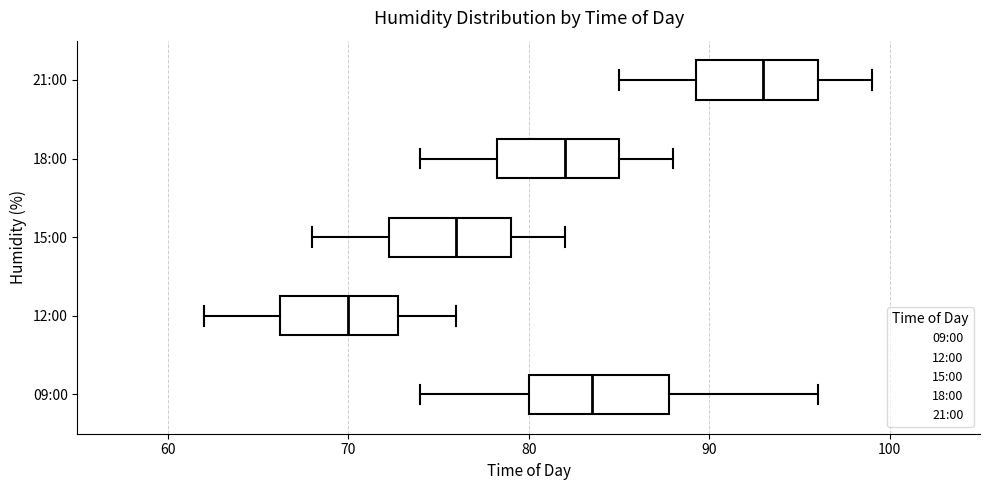

Which box's median line is the furthest to the left?

12:00